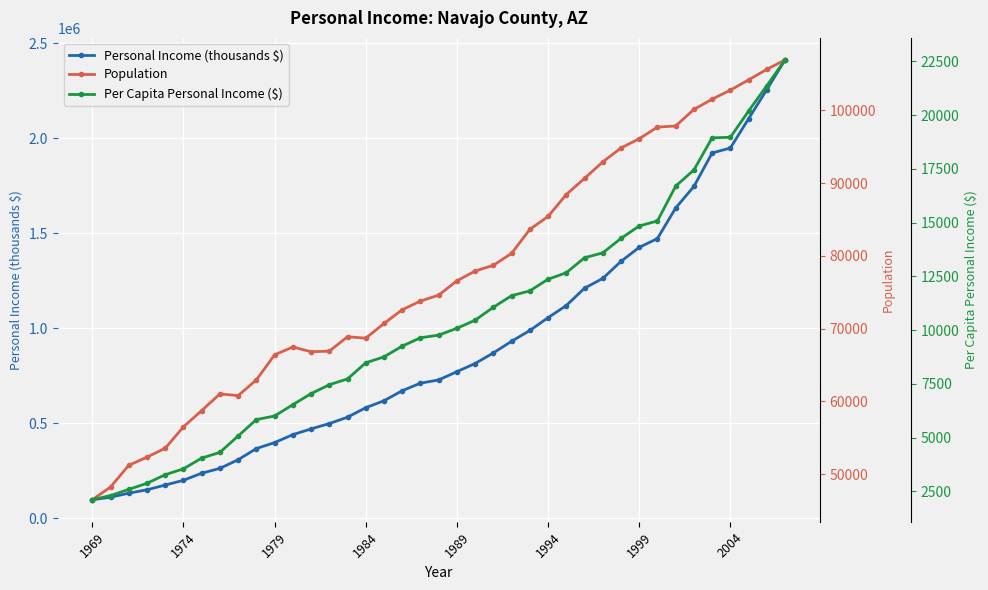

What is the difference between the maximum and minimum values in the Personal Income (thousands $) series?

2314590